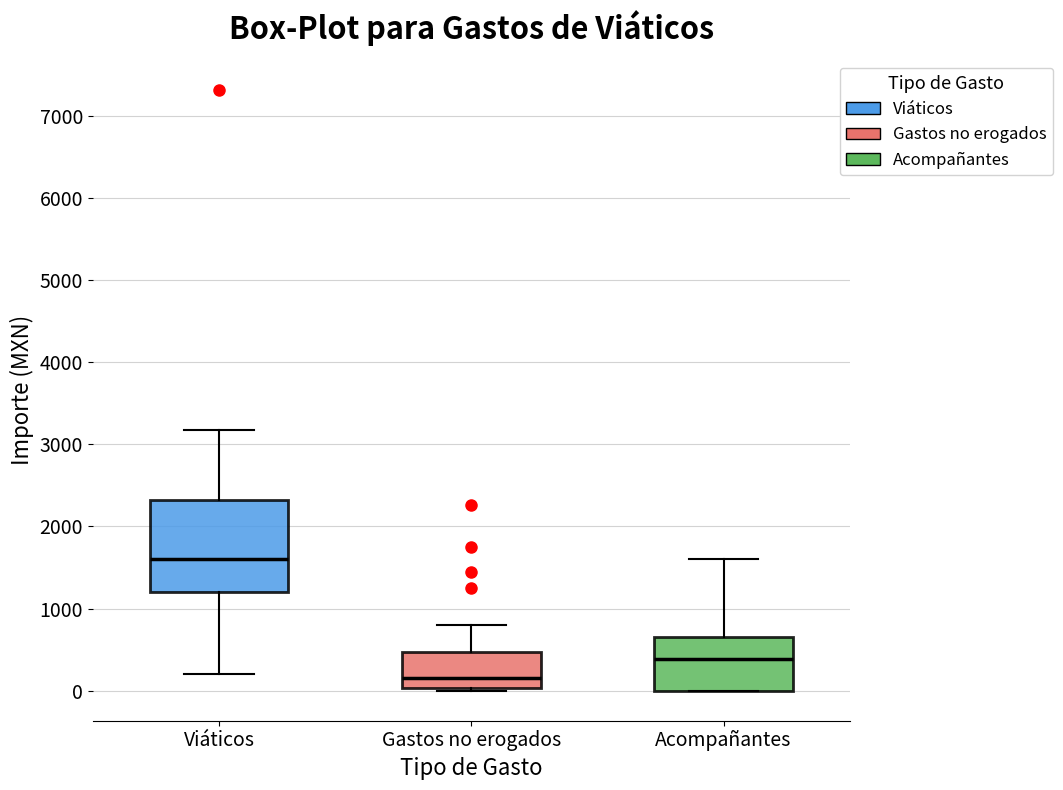

Reading left to right, read every box against the y-axis: the position of its median line, the range the box covers, and the ends of its whiskers. The values are not printed on the chart, so give them approximately, as read against the axis.

Viáticos: median 1600, box 1200 to 2300, whiskers 200 to 3200
Gastos no erogados: median 200, box 0 to 500, whiskers 0 to 800
Acompañantes: median 400, box 0 to 700, whiskers 0 to 1600